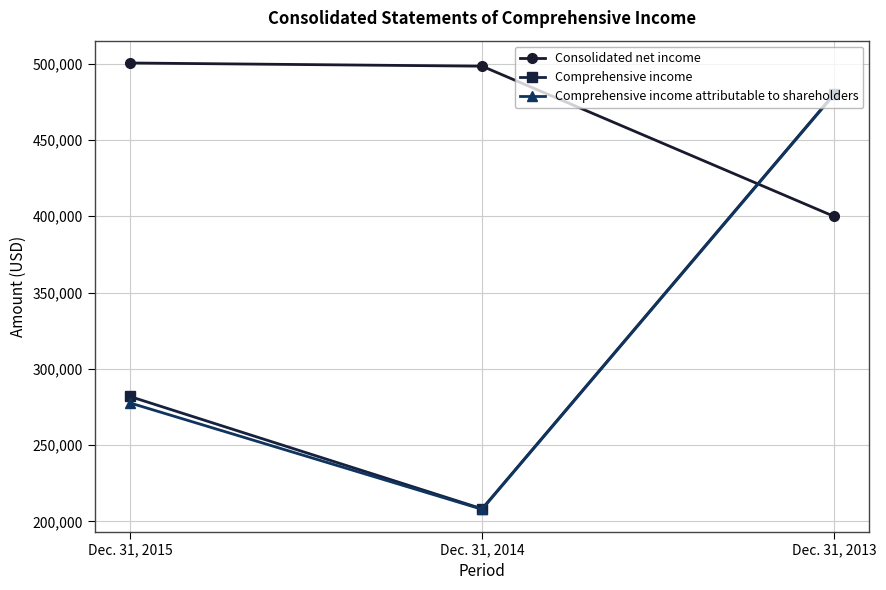

How many distinct data groups are displayed?

3